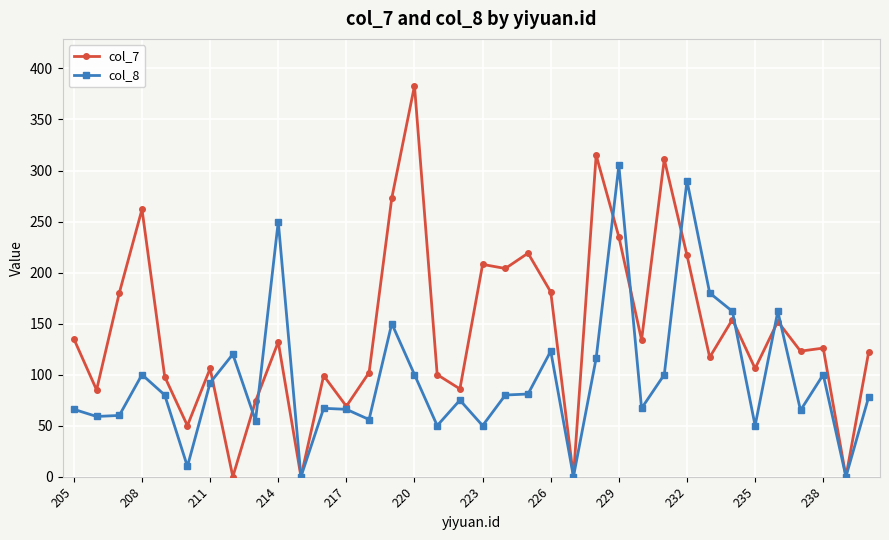

True or false: col_8 has more than 0 points higher than both neighbors.

True